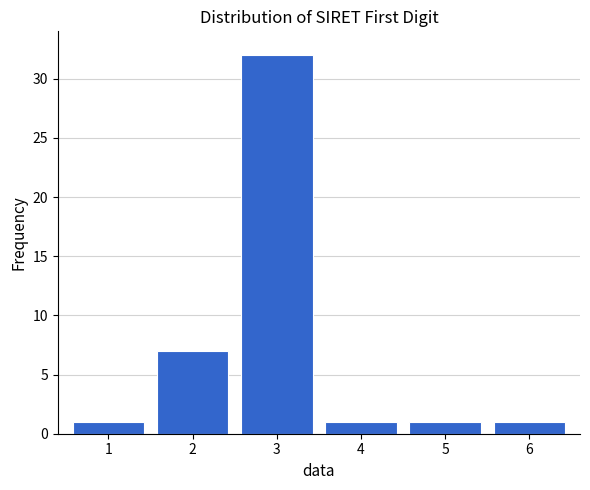

Reading right to left, extract all data points from this chart.

1	1	1	32	7	1